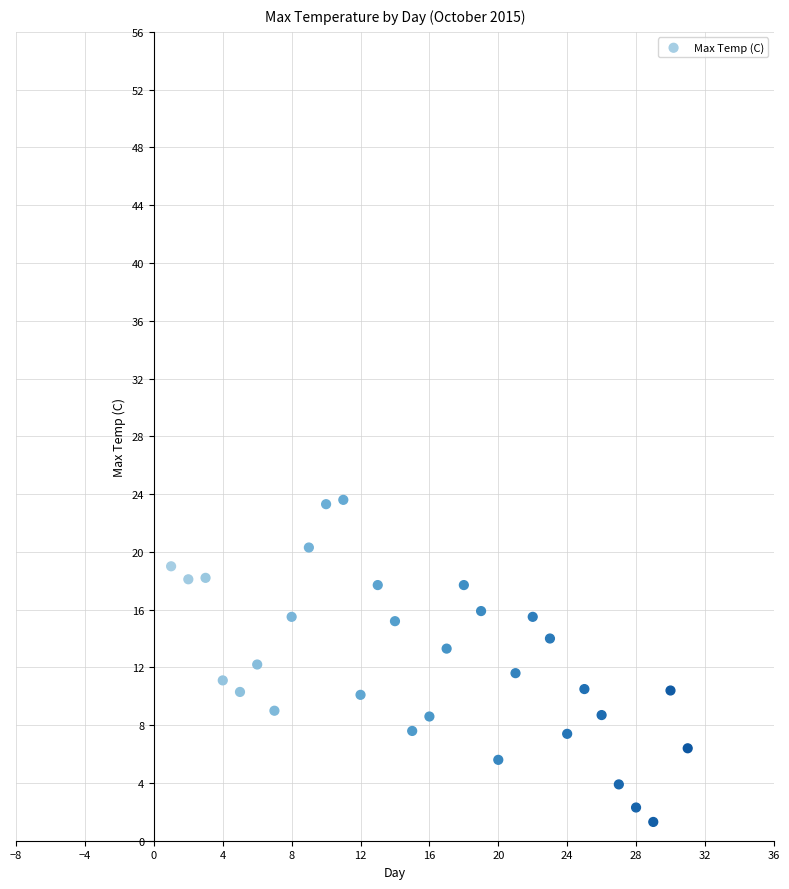

What is the range of X values (max minus min)?

30.0